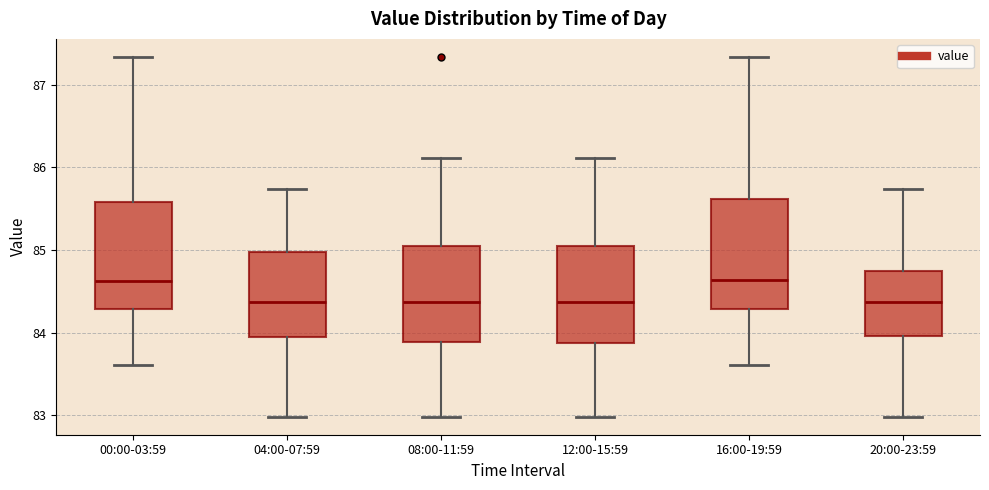

Reading left to right, transcribe this box plot: for each box, give where its median line is, the range the box spans, and where its two whiskers end, as read against the y-axis. The values are not printed on the chart, so give them approximately, as read against the axis.

00:00-03:59: median 84.6, box 84.3 to 85.6, whiskers 83.6 to 87.3
04:00-07:59: median 84.4, box 83.9 to 85.0, whiskers 83.0 to 85.7
08:00-11:59: median 84.4, box 83.9 to 85.0, whiskers 83.0 to 86.1
12:00-15:59: median 84.4, box 83.9 to 85.0, whiskers 83.0 to 86.1
16:00-19:59: median 84.6, box 84.3 to 85.6, whiskers 83.6 to 87.3
20:00-23:59: median 84.4, box 84.0 to 84.7, whiskers 83.0 to 85.7